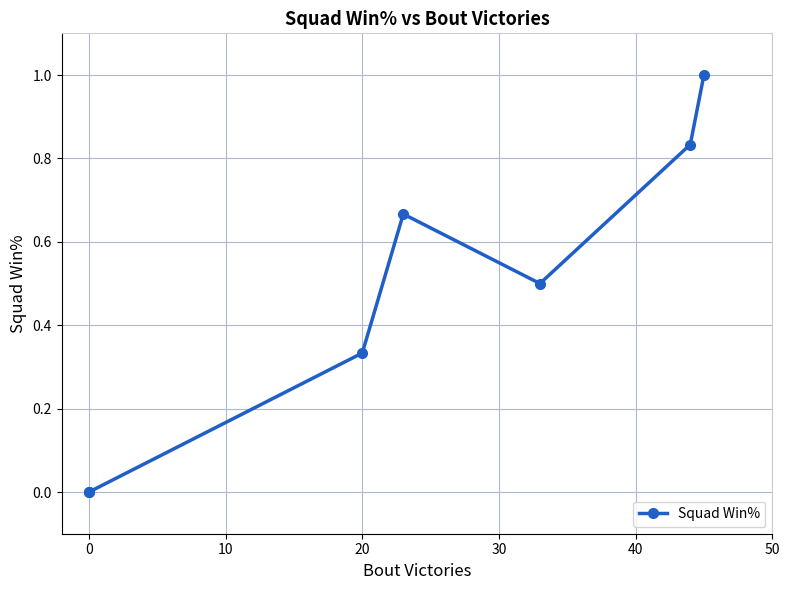

The value at 40 is 0.4. True or false?

False